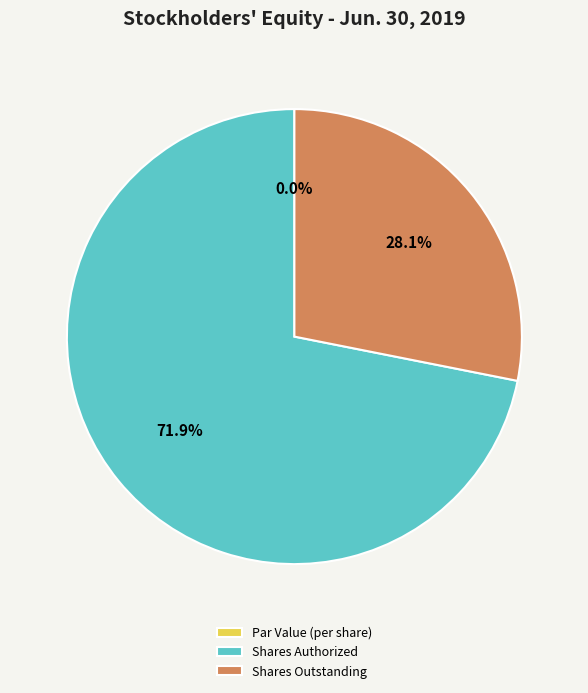

Count the number of slices in the pie.

3